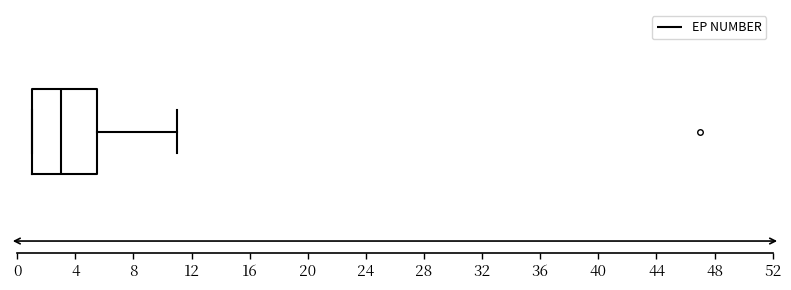

Where is the left edge of the box on the x-axis? The values are not printed on the chart, so give them approximately, as read against the axis.

1.0